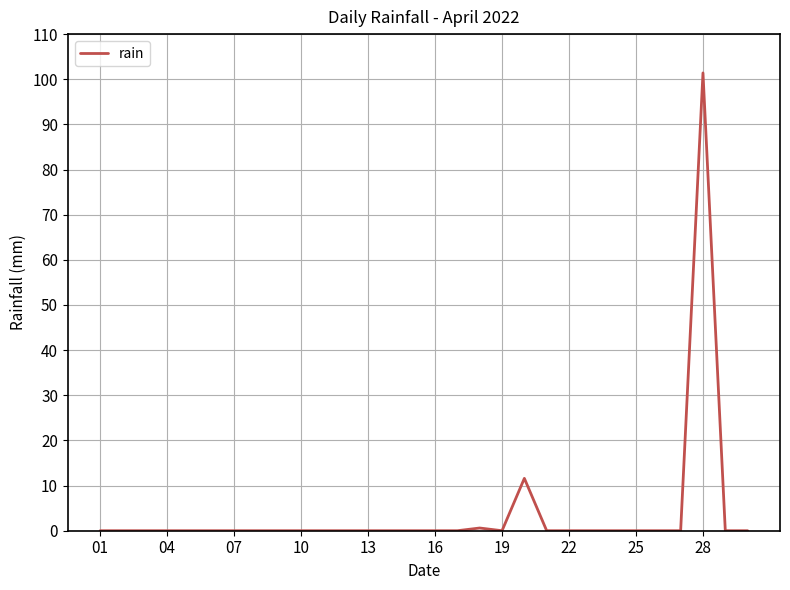

What is the greatest value displayed?

101.4